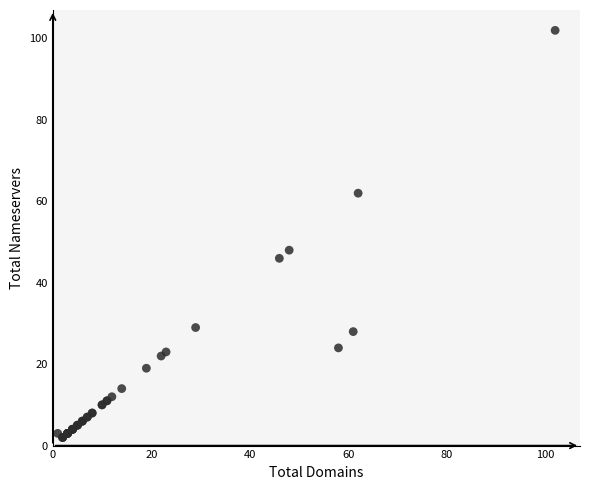

What Y value in the scatter plot is closest to 52?

48